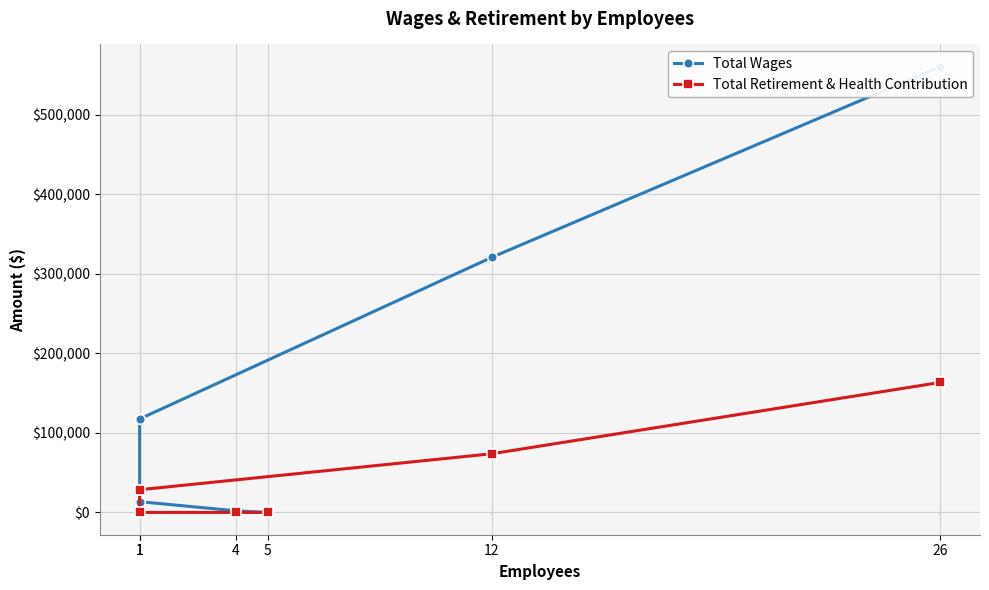

How many lines are shown in the chart?

2